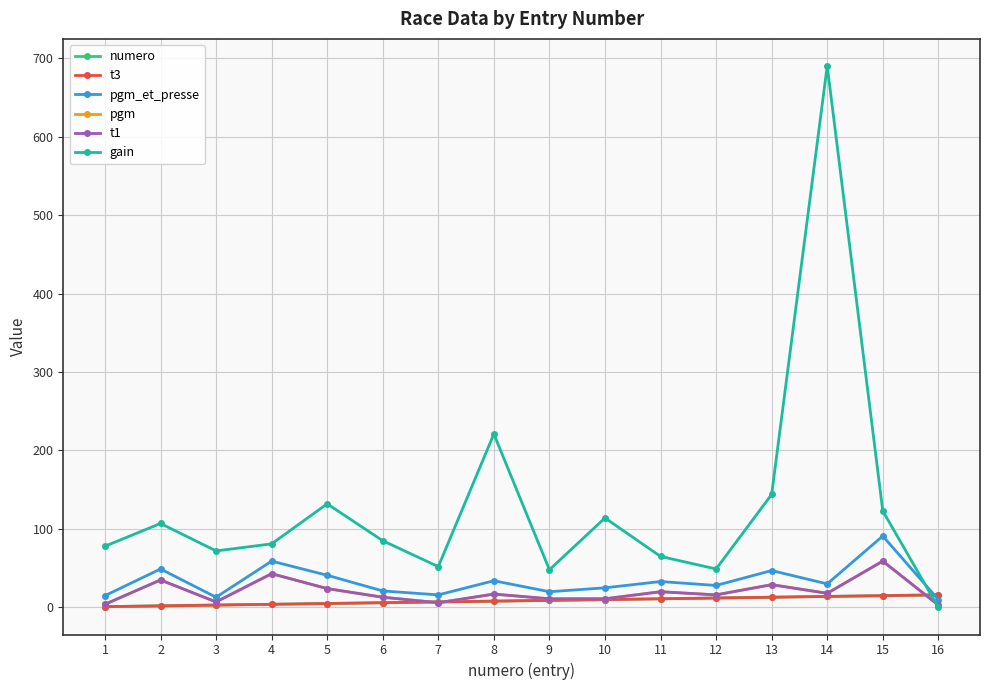

How many interior local peaks does the t1 series have?

6